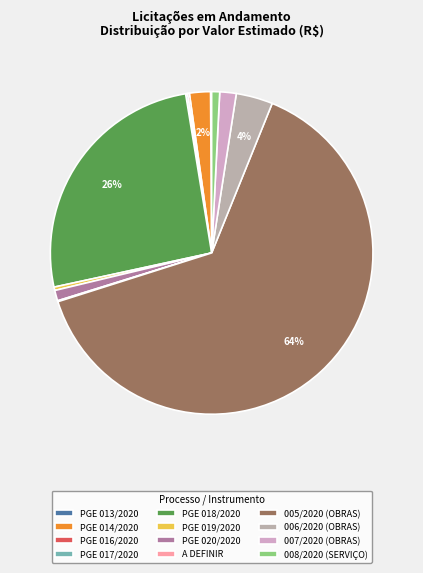

To the nearest percent, what is the combined percentage of PGE 017/2020 and PGE 018/2020?

26%